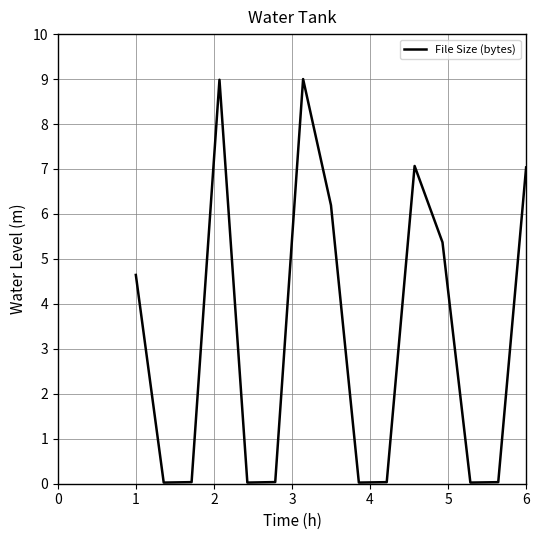

What is the difference between the maximum and minimum values?

9.0